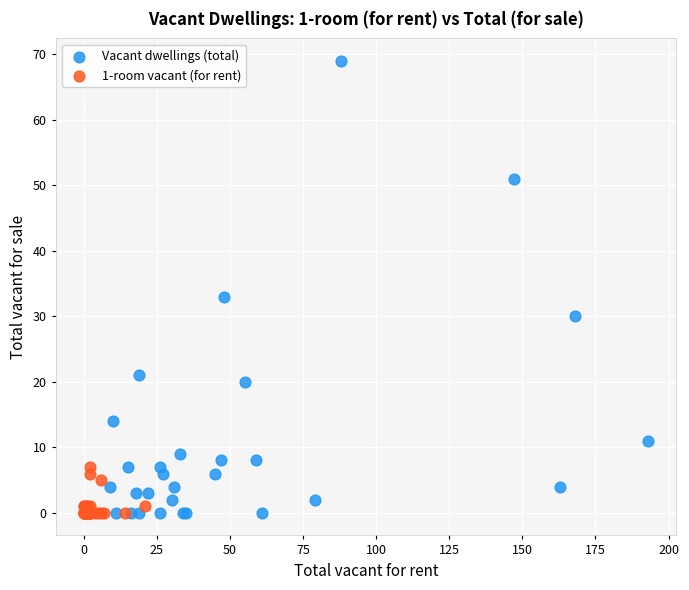

Which series has the widest spread of Y values?

Vacant dwellings (total)